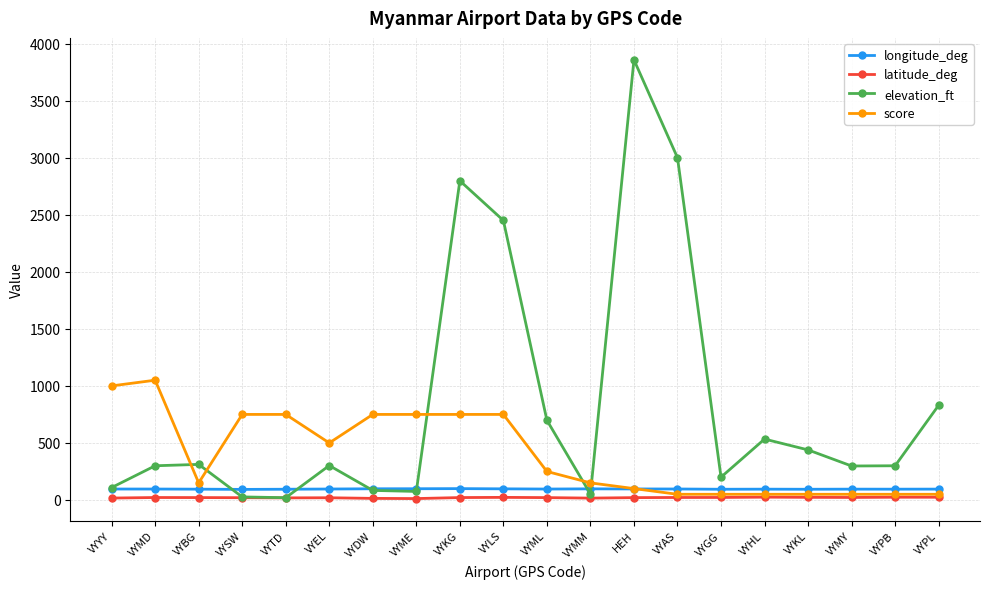

After their last crossing, which series has the higher values: elevation_ft or longitude_deg?

elevation_ft